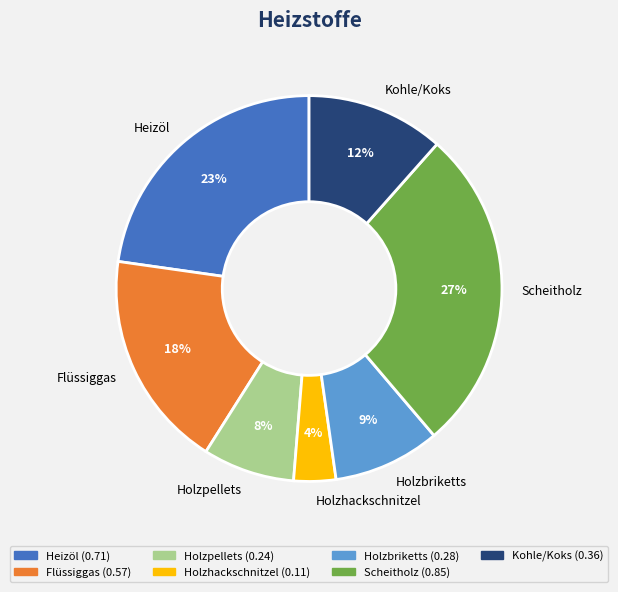

Combined, do Kohle/Koks and Holzbriketts account for over 50%?

No